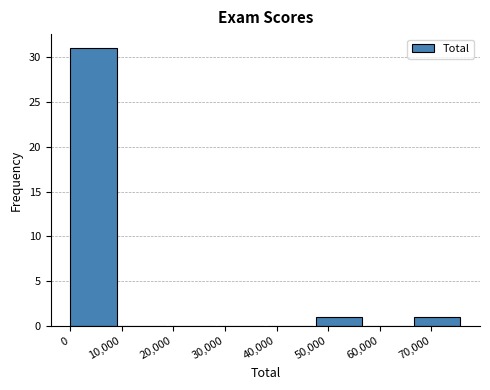

Over which range of the x-axis is the bar tallest?

0 to 10000